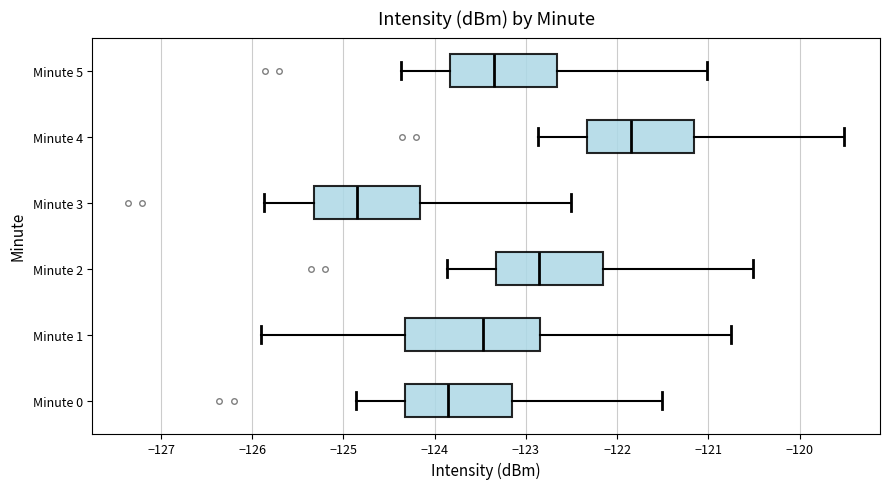

Which box is the widest, from its left edge to its right edge?

Minute 1